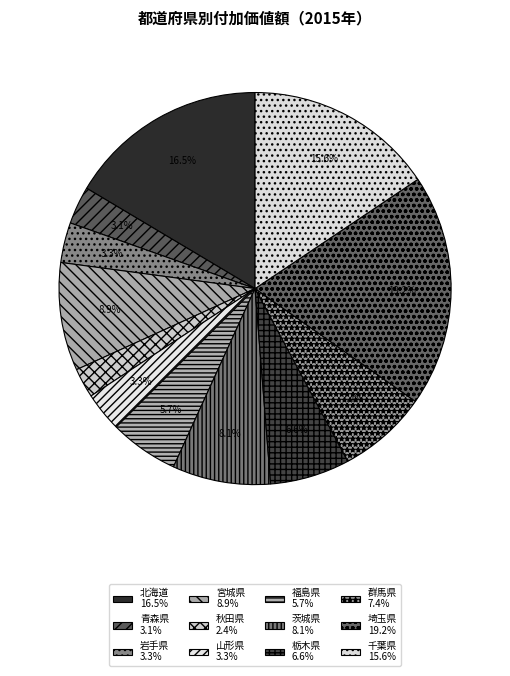

How many segments does this pie chart have?

12